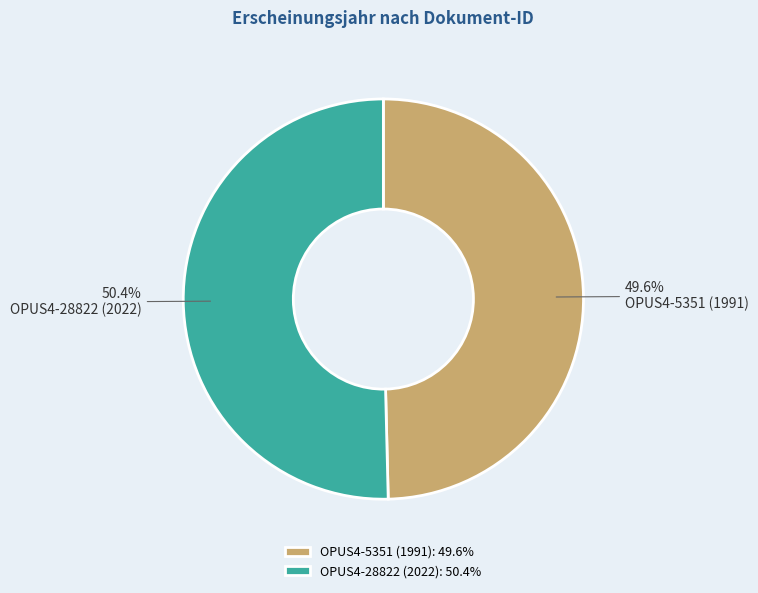

How many slices are in this pie chart?

2